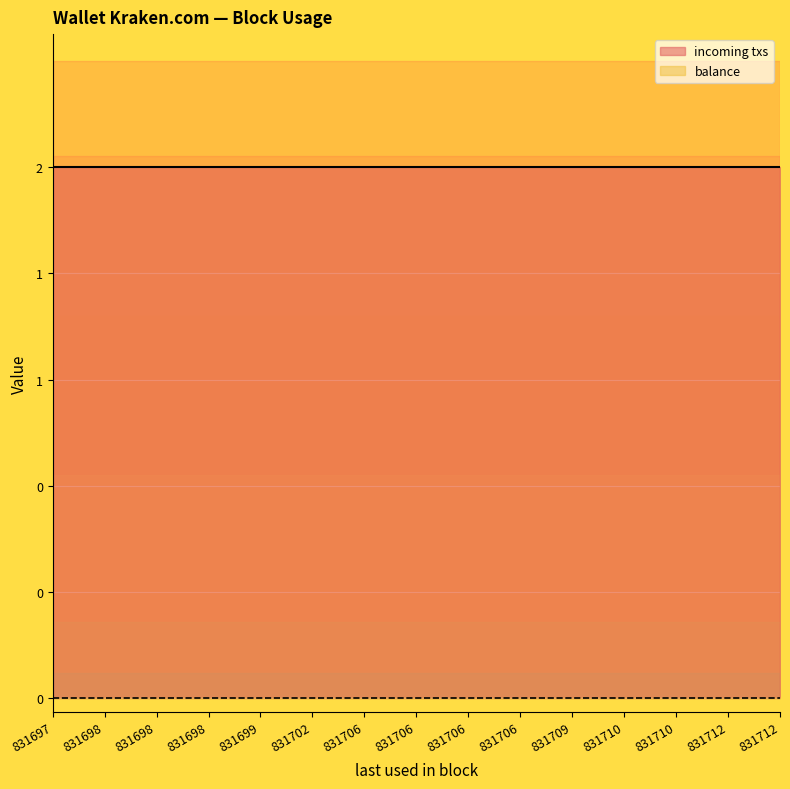

Rank the categories by balance value from highest to lowest.

831712, 831712, 831710, 831710, 831709, 831706, 831706, 831706, 831706, 831702, 831699, 831698, 831698, 831698, 831697